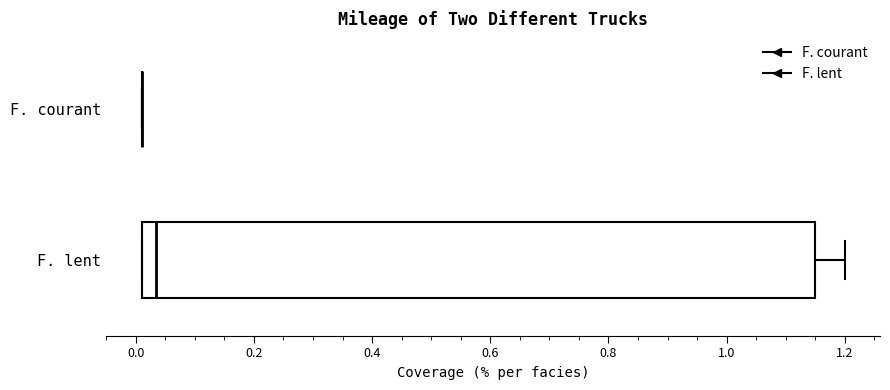

Which box is the widest, from its left edge to its right edge?

F. lent